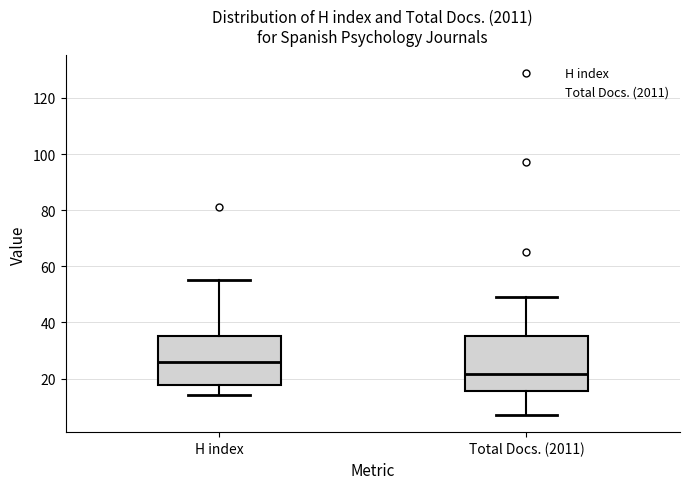

Which box's median line is the lowest?

Total Docs. (2011)